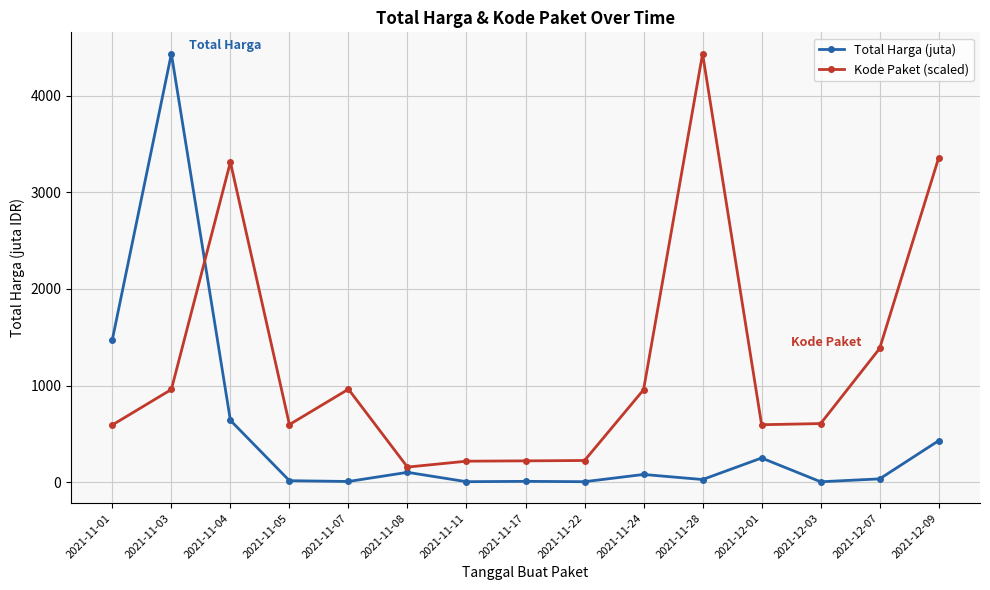

How many lines are shown in the chart?

2